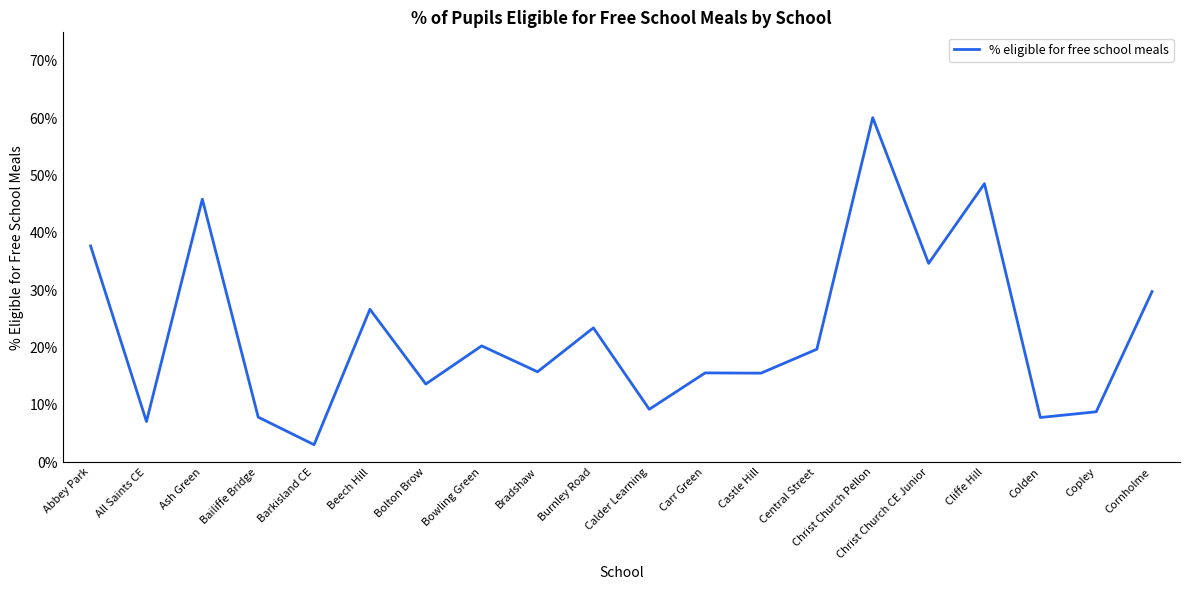

Does the chart have visible grid lines?

No